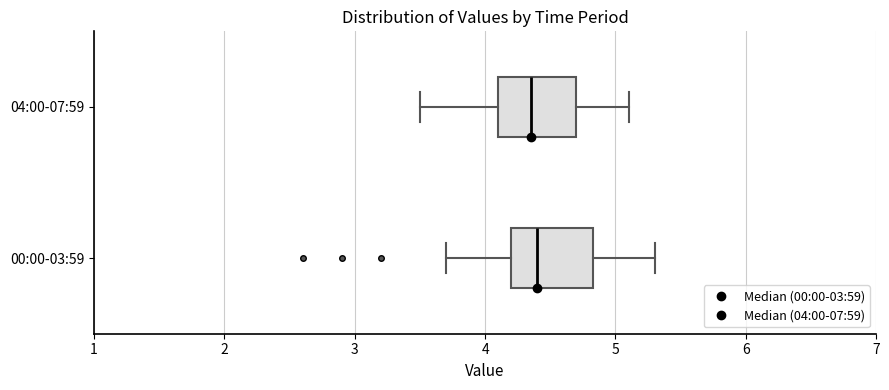

Where does the median line of the box for 00:00-03:59 sit on the x-axis? The values are not printed on the chart, so give them approximately, as read against the axis.

4.4